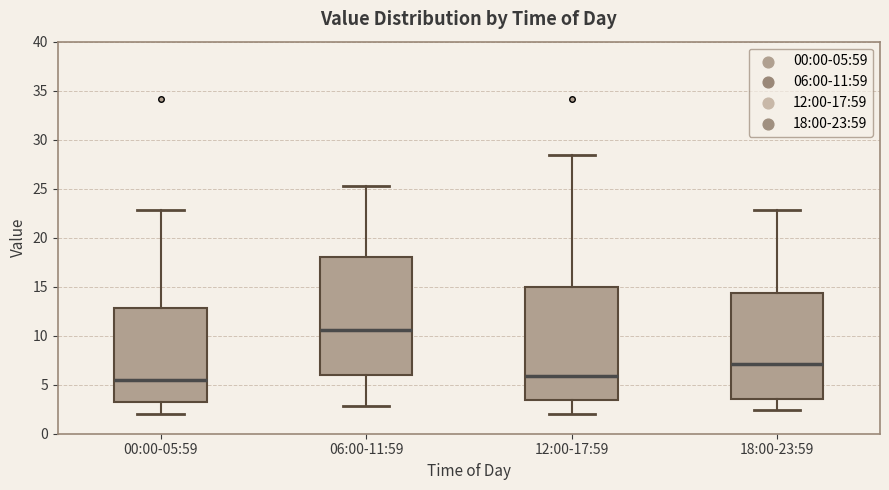

Reading left to right, transcribe this box plot: for each box, give where its median line is, the range the box spans, and where its two whiskers end, as read against the y-axis. The values are not printed on the chart, so give them approximately, as read against the axis.

00:00-05:59: median 5.5, box 3.5 to 13.0, whiskers 2.0 to 23.0
06:00-11:59: median 10.5, box 6.0 to 18.0, whiskers 3.0 to 25.5
12:00-17:59: median 6.0, box 3.5 to 15.0, whiskers 2.0 to 28.5
18:00-23:59: median 7.0, box 3.5 to 14.5, whiskers 2.5 to 23.0